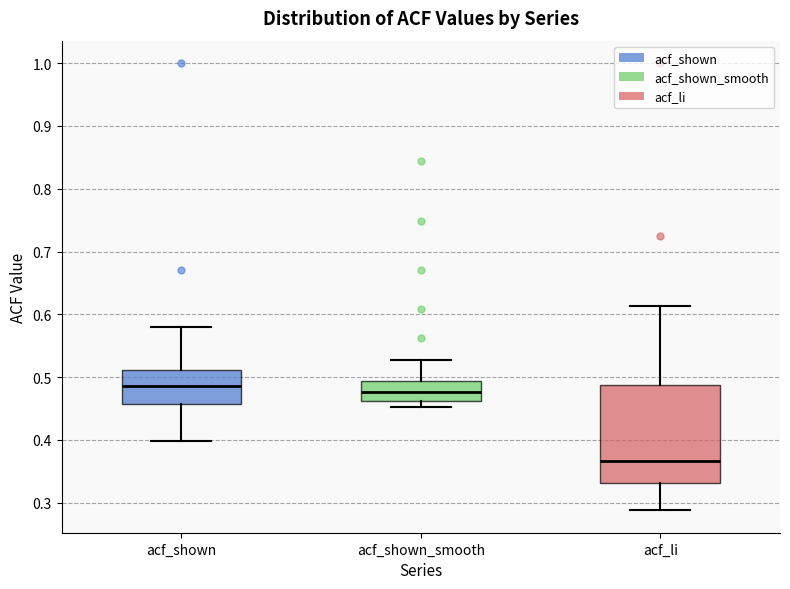

Where does the lower whisker of the box for acf_shown end on the y-axis? The values are not printed on the chart, so give them approximately, as read against the axis.

0.40